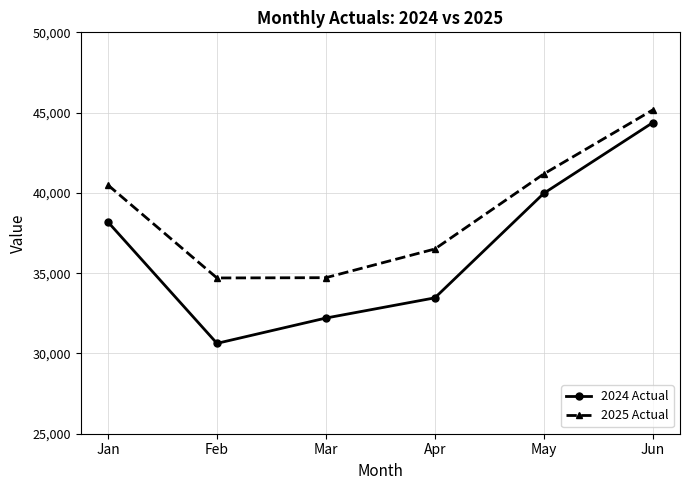

What is the total value across all series at Jun?

89541